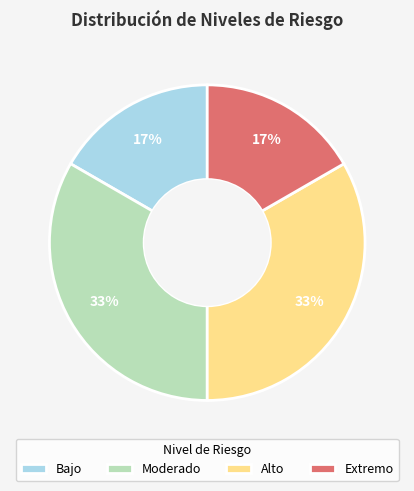

The Alto slice represents 45% of the pie. True or false?

False